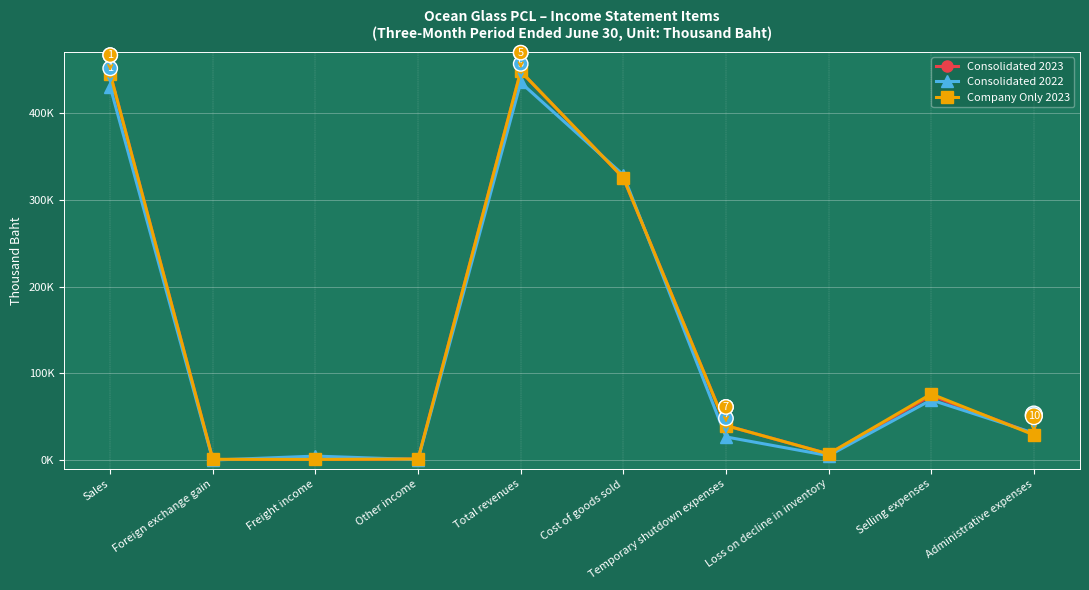

What is the label of the 7th point from the left?

Temporary shutdown expenses